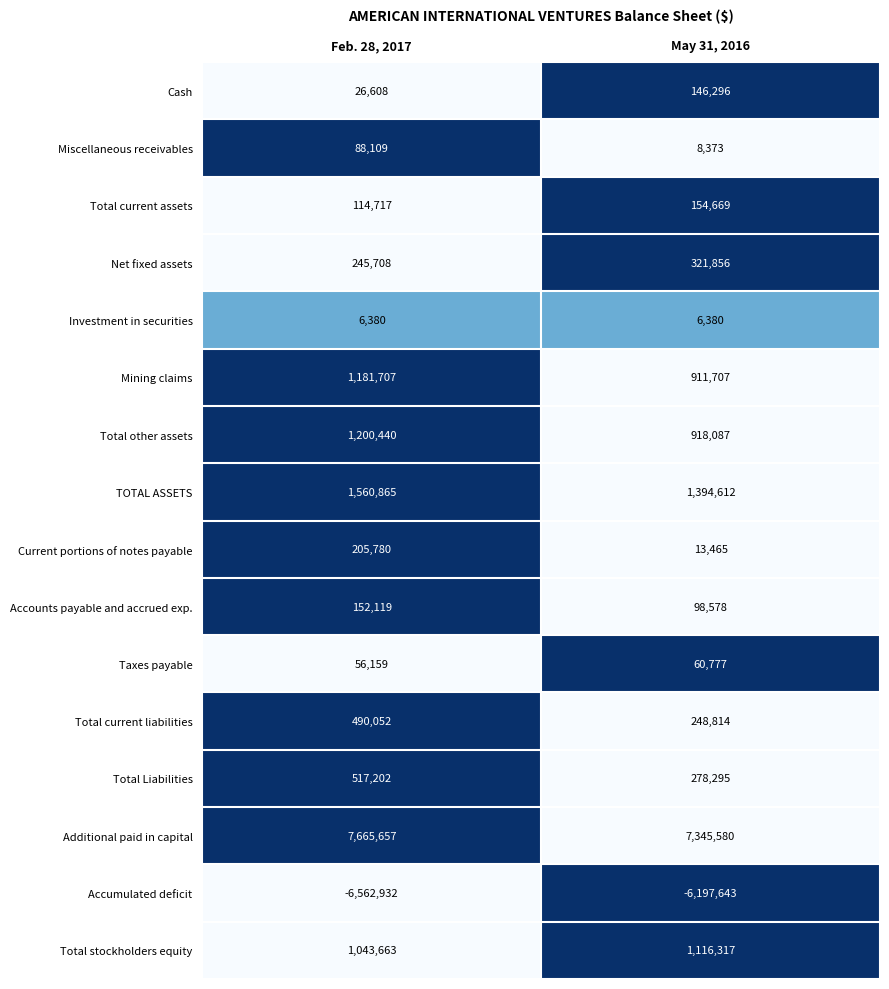

True or false: Accounts payable and accrued exp. has a value of 98578 at May 31, 2016.

True